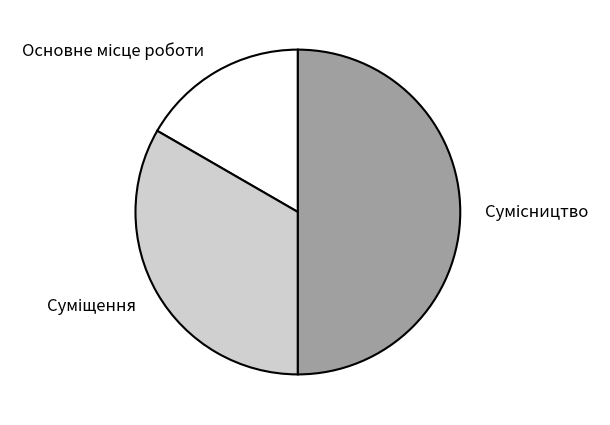

Does any single category account for the majority?

No